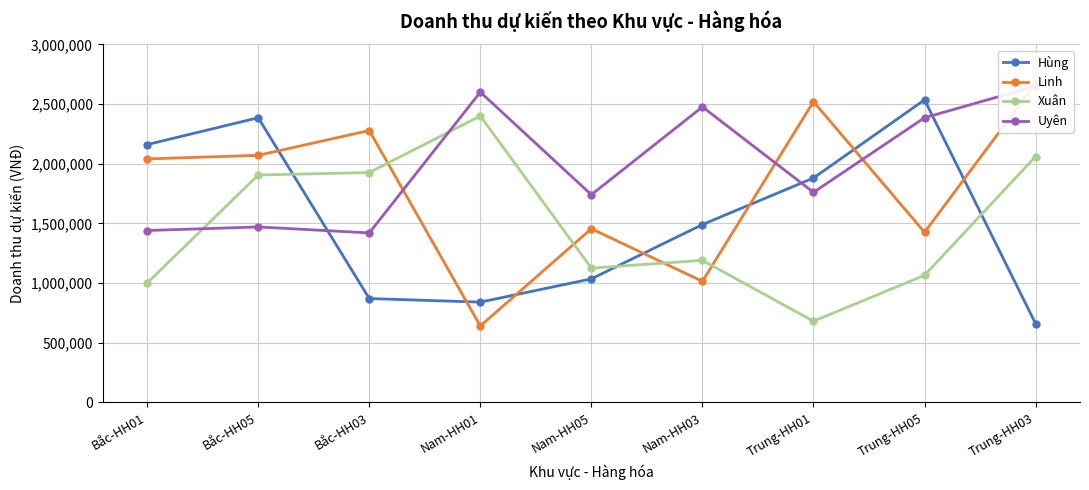

Which series changed the most between Nam-HH01 and Trung-HH03?

Linh